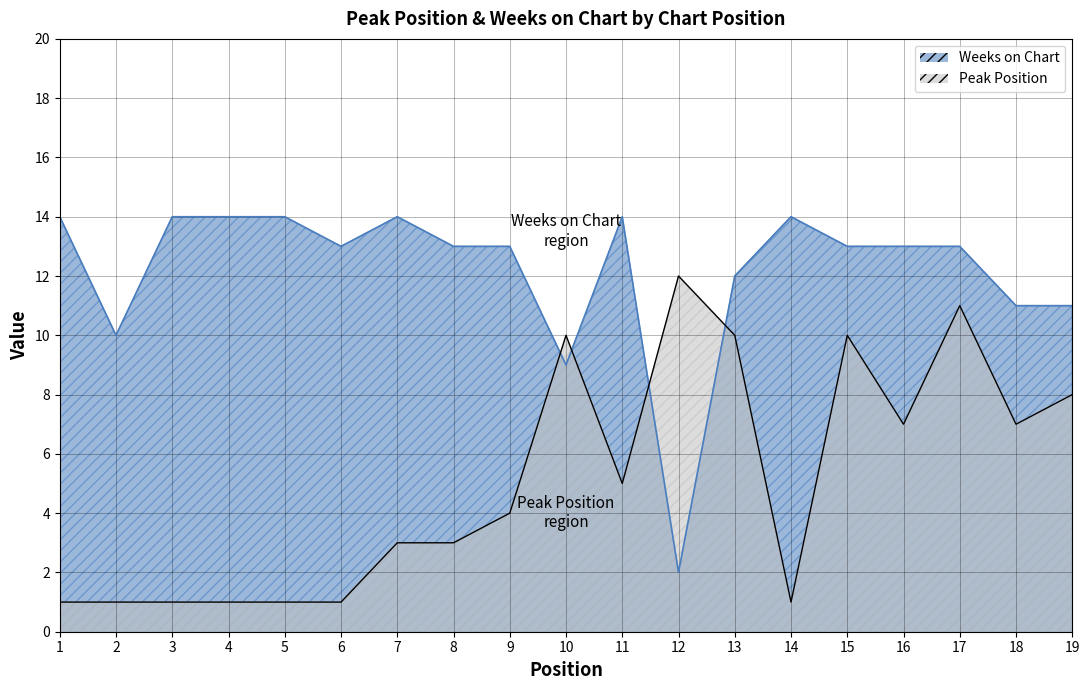

At which category is the sum across all series the highest?

17